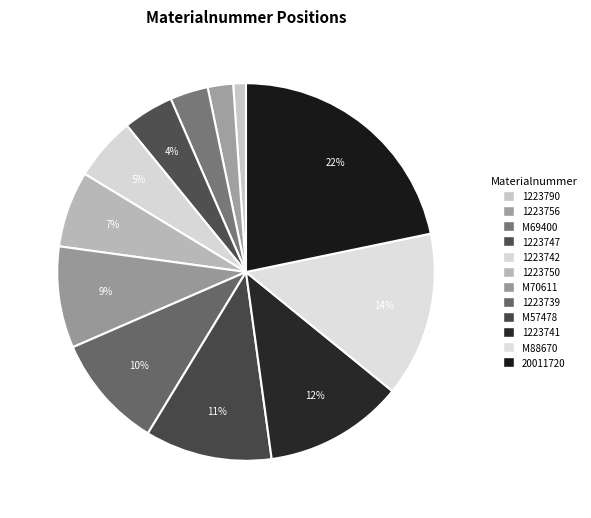

To the nearest percent, what portion does 20011720 represent?

22%